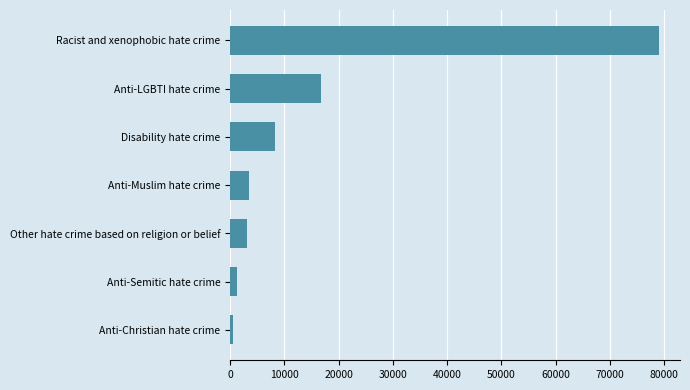

True or false: the data shows 25830 at Anti-LGBTI hate crime.

False